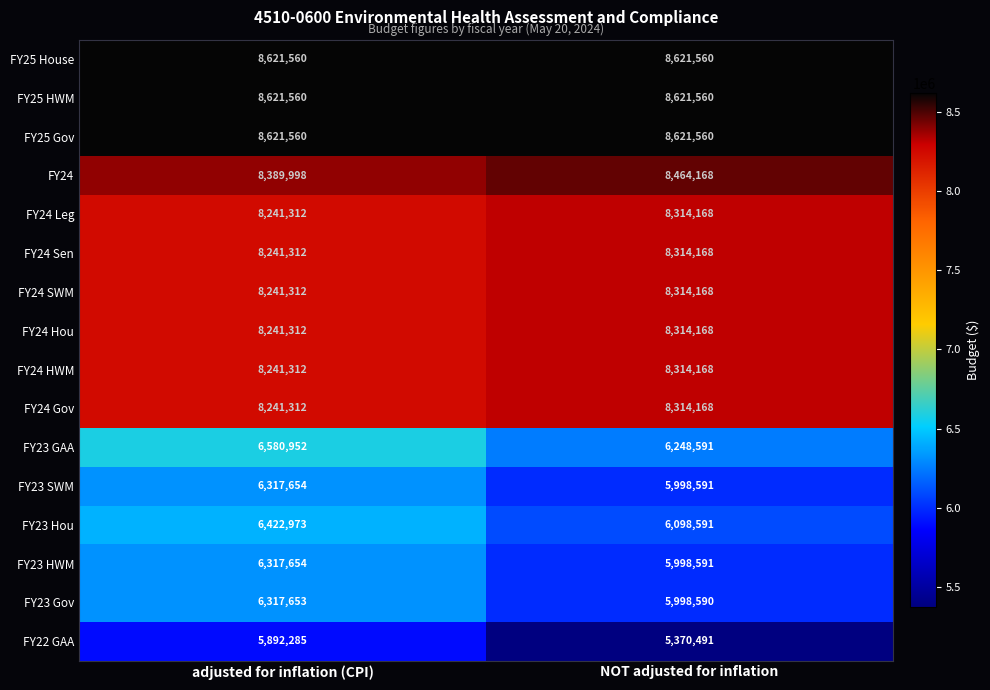

Which series has the largest range (max minus min)?

FY22 GAA